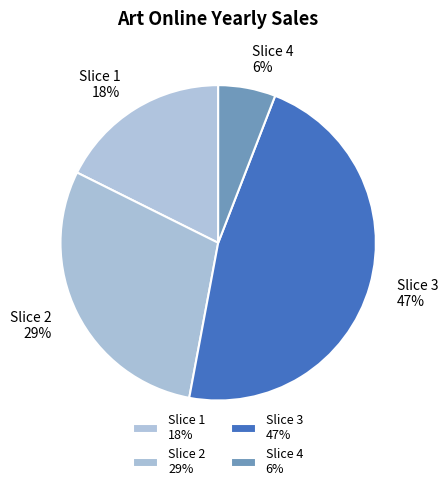

Between Slice 2 29% and Slice 1 18%, which is larger?

Slice 2 29%